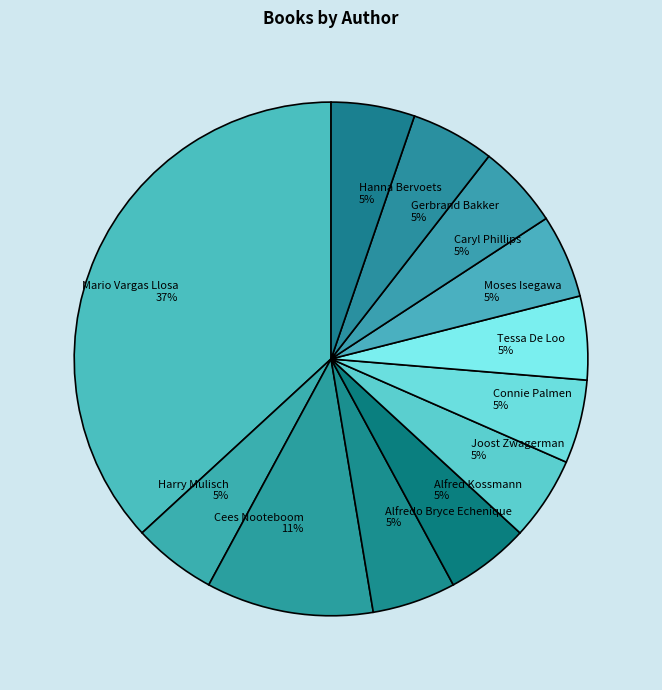

Combined, do Joost Zwagerman and Caryl Phillips account for over 50%?

No